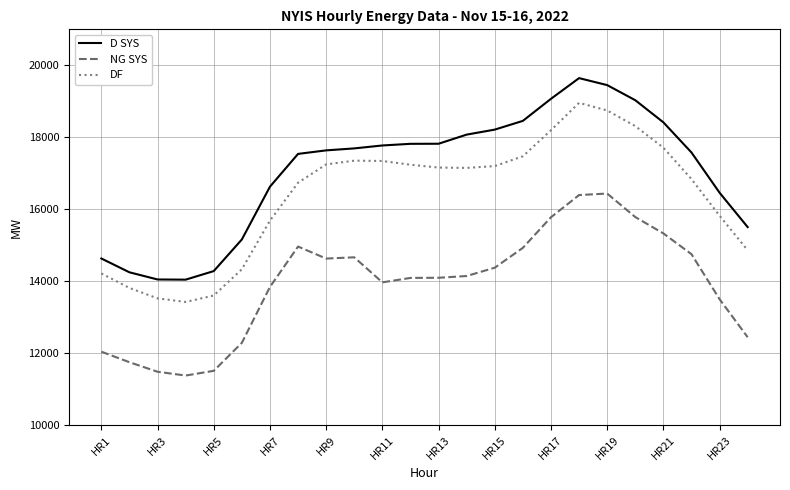

Which series has the widest spread of values?

D SYS